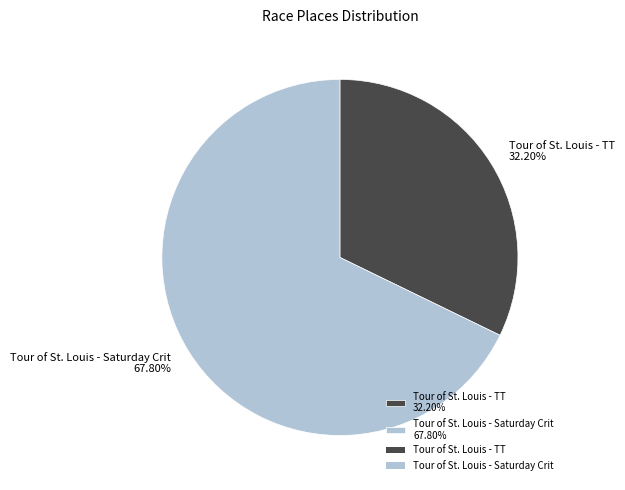

What percentage is the Tour of St. Louis - TT slice, to the nearest percent?

32%